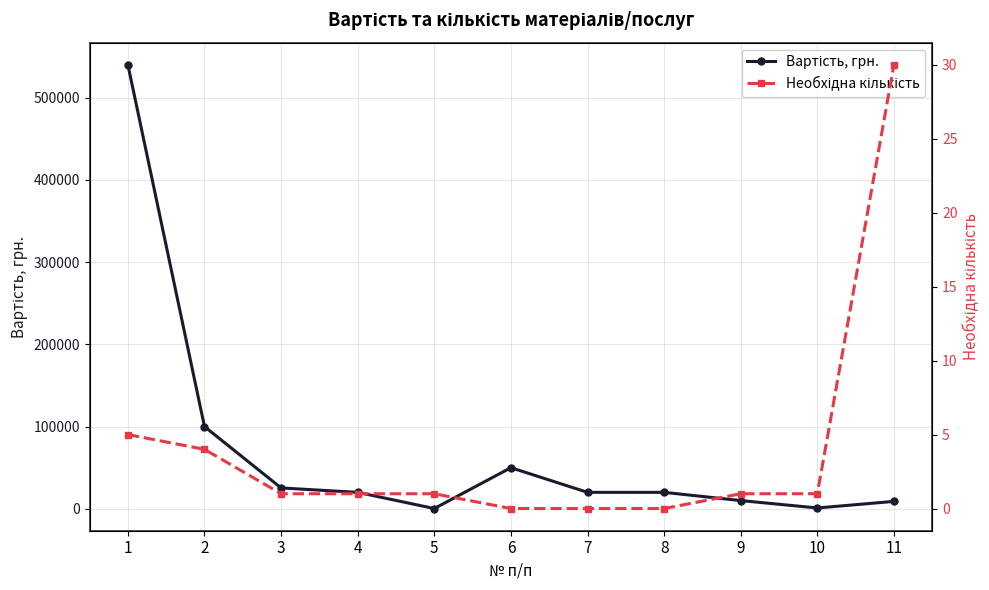

How many values in the Необхідна кількість series exceed 1?

3